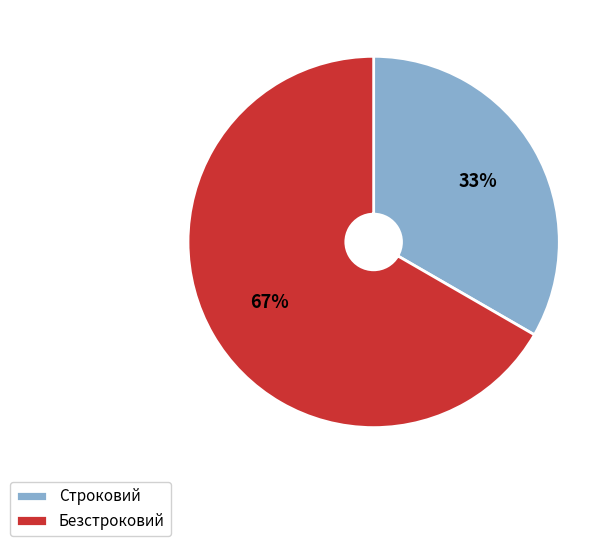

Which slice is the largest?

Безстроковий